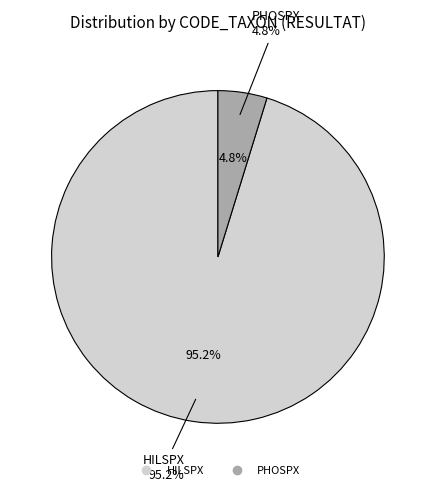

Combined, what portion of the pie is HILSPX and PHOSPX?

100.0%